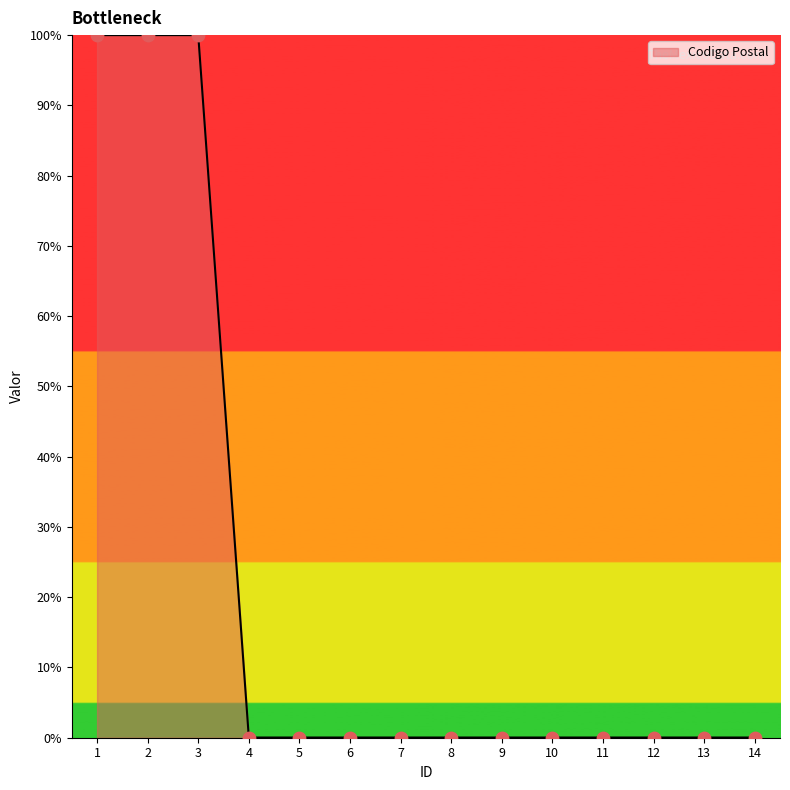

Approximately how many times larger is the value at 2 compared to 3?

1.0